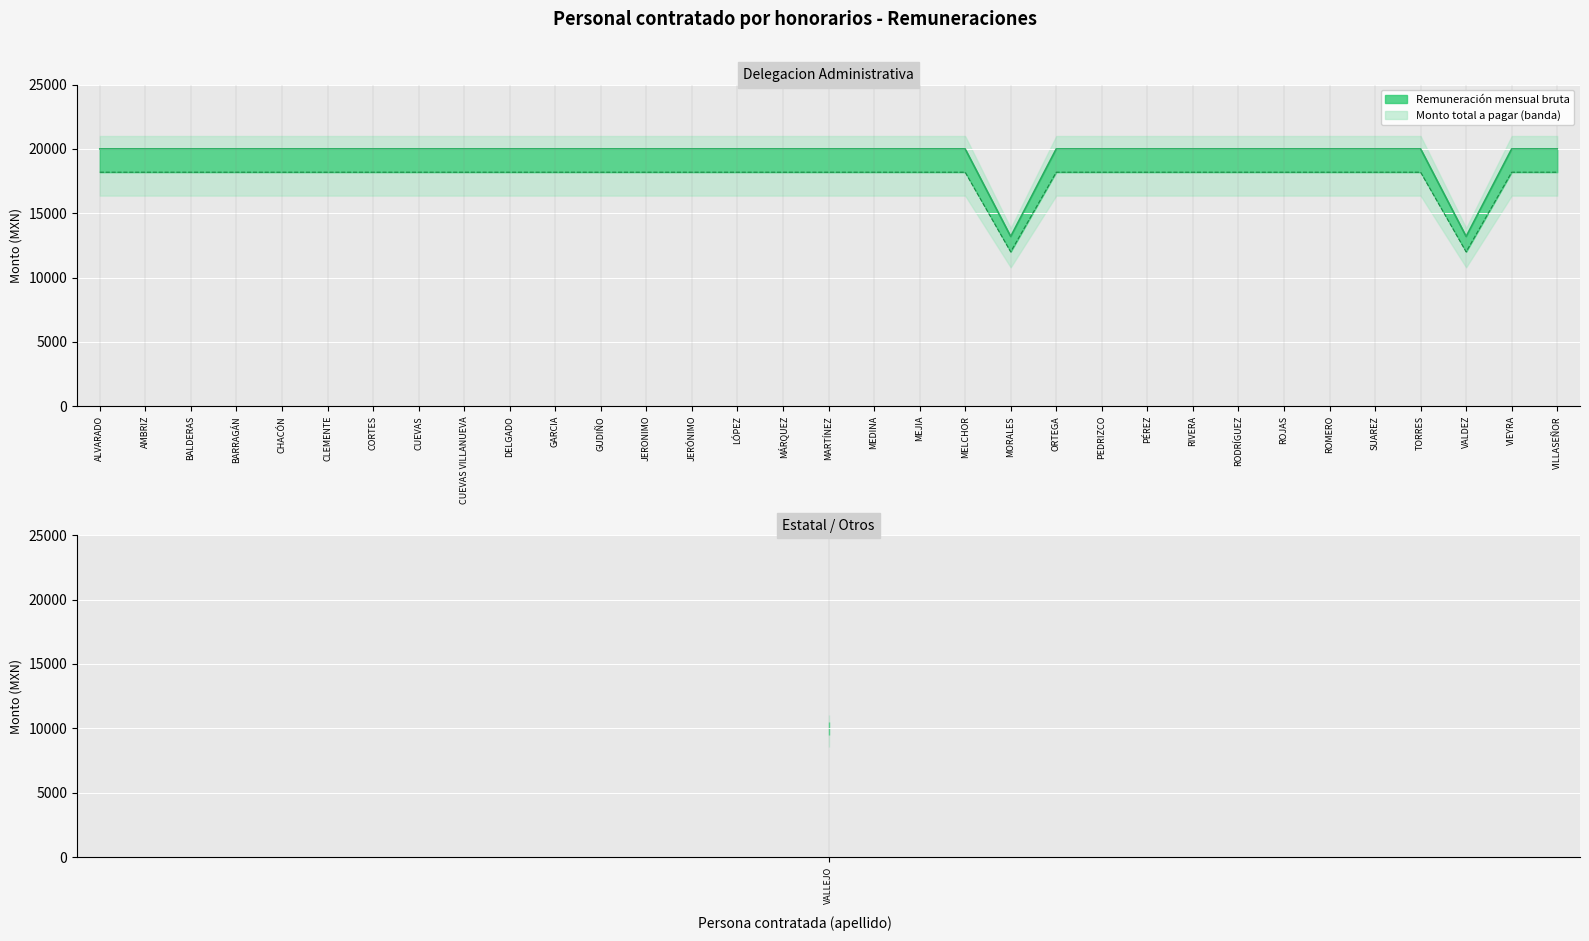

The value of Monto total a pagar at TORRES is 32610.8. True or false?

False